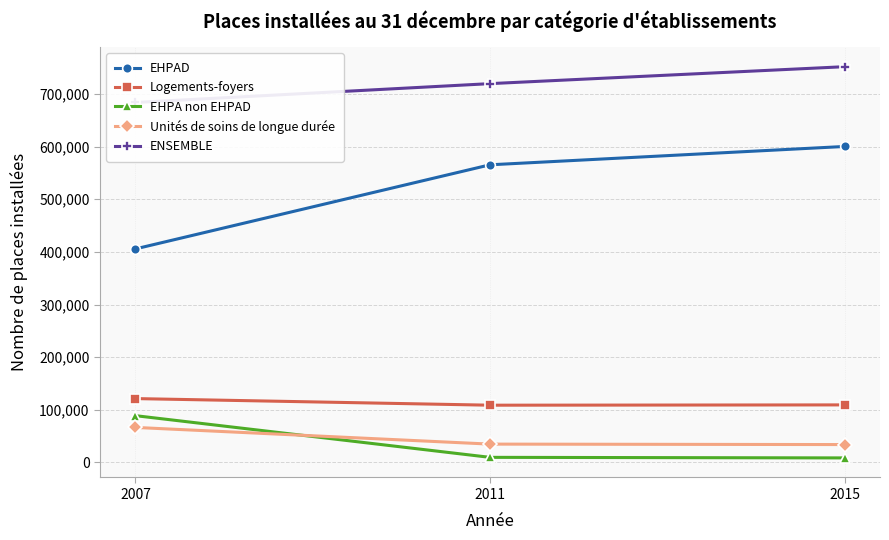

At which category is the sum across all series the highest?

2015